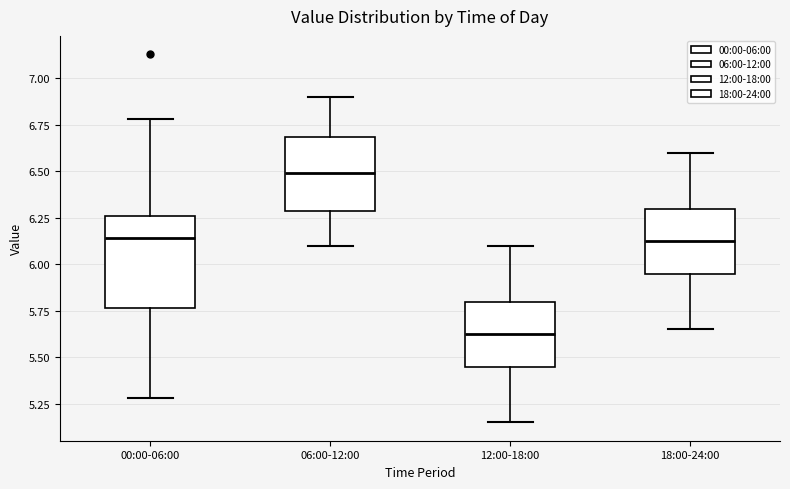

Where does the median line of the box for 12:00-18:00 sit on the y-axis? The values are not printed on the chart, so give them approximately, as read against the axis.

5.65